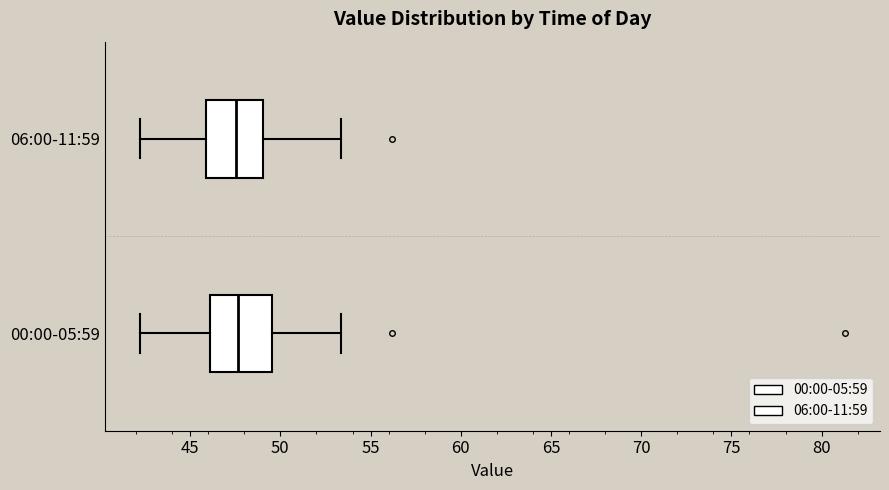

Reading bottom to top, read every box against the x-axis: the position of its median line, the range the box covers, and the ends of its whiskers. The values are not printed on the chart, so give them approximately, as read against the axis.

00:00-05:59: median 47.5, box 46.0 to 49.5, whiskers 42.0 to 53.5
06:00-11:59: median 47.5, box 46.0 to 49.0, whiskers 42.0 to 53.5